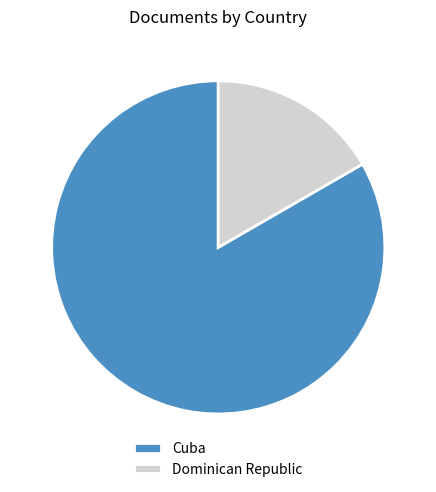

What is the largest slice in the pie chart?

Cuba